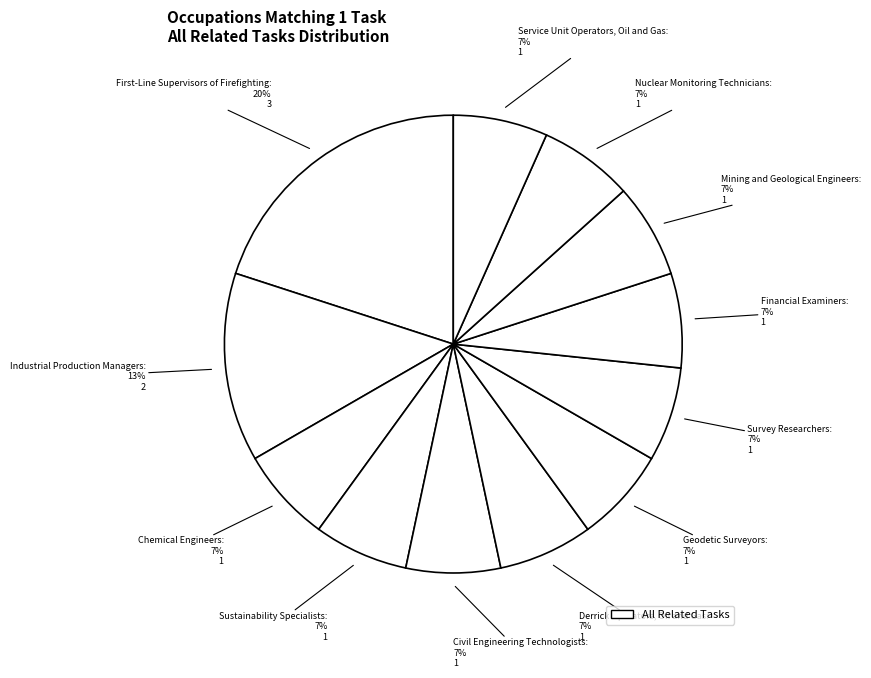

What is the largest slice in the pie chart?

First-Line Supervisors of Firefighting